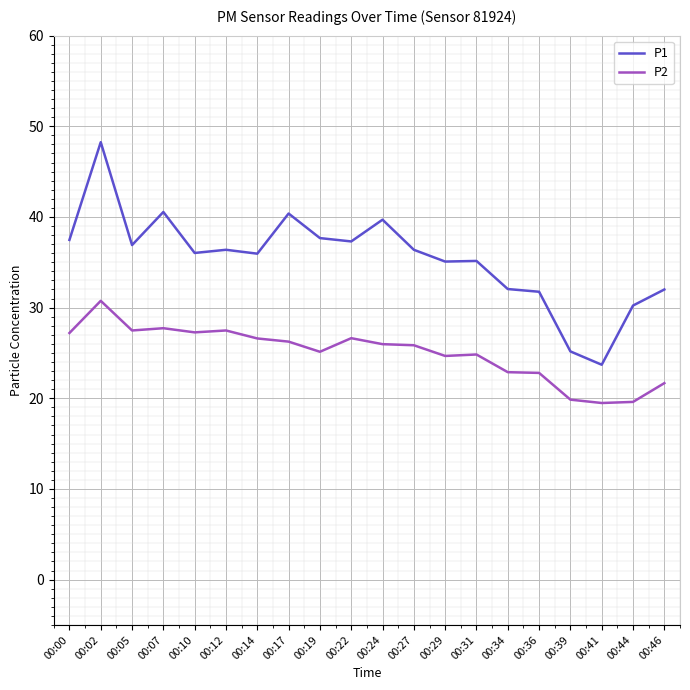

Is this an area chart (filled region under the line)?

No